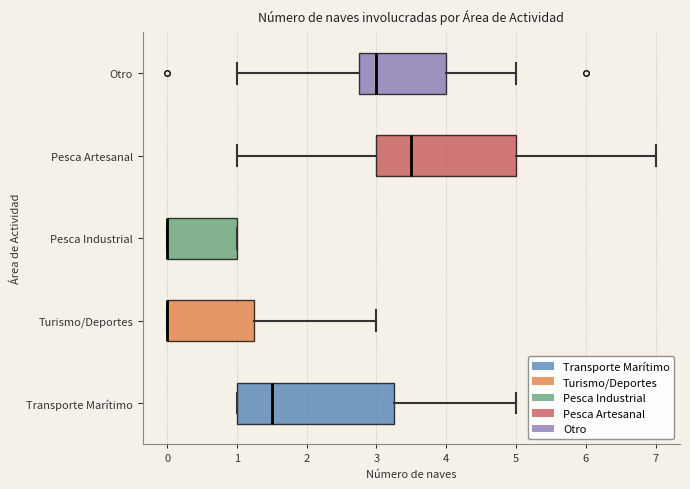

Reading bottom to top, transcribe this box plot: for each box, give where its median line is, the range the box spans, and where its two whiskers end, as read against the x-axis. The values are not printed on the chart, so give them approximately, as read against the axis.

Transporte Marítimo: median 1.5, box 1.0 to 3.3, whiskers 1.0 to 5.0
Turismo/Deportes: median 0.0 (drawn on the box's left edge), box 0.0 to 1.3, whiskers 0.0 to 3.0
Pesca Industrial: median 0.0 (drawn on the box's left edge), box 0.0 to 1.0, whiskers 0.0 to 1.0
Pesca Artesanal: median 3.5, box 3.0 to 5.0, whiskers 1.0 to 7.0
Otro: median 3.0, box 2.8 to 4.0, whiskers 1.0 to 5.0